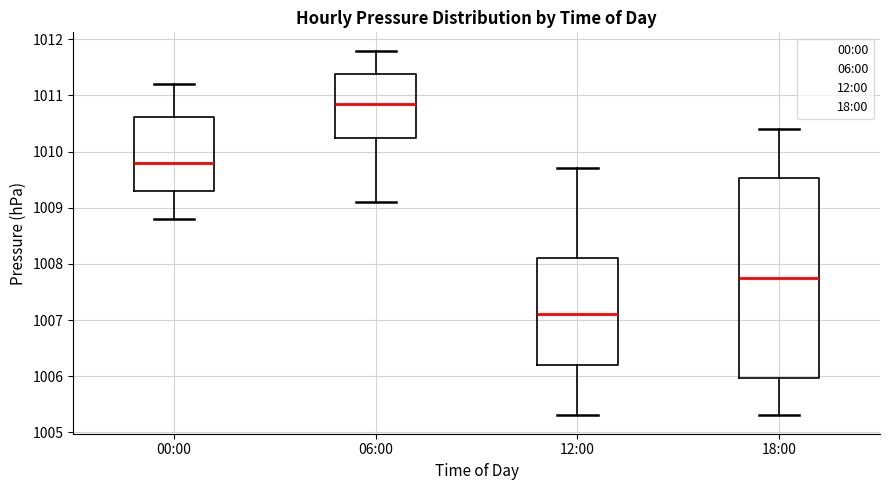

Which box is the tallest, from its lower edge to its upper edge?

18:00